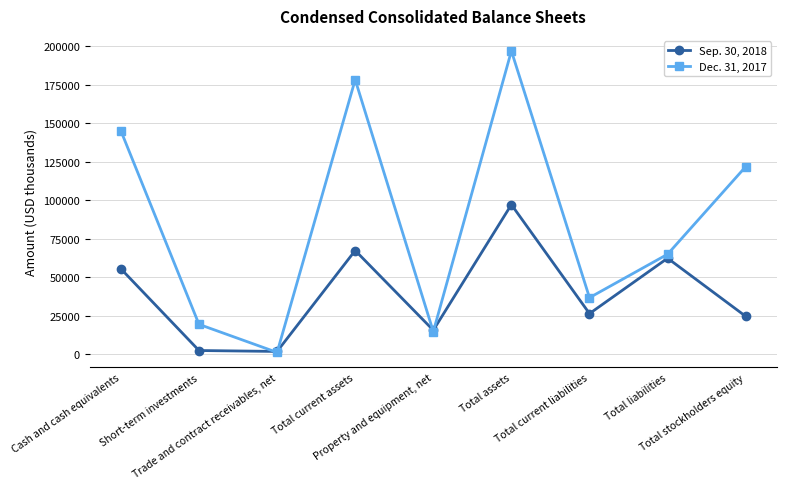

What is the difference between the maximum and minimum values in the Dec. 31, 2017 series?

195714